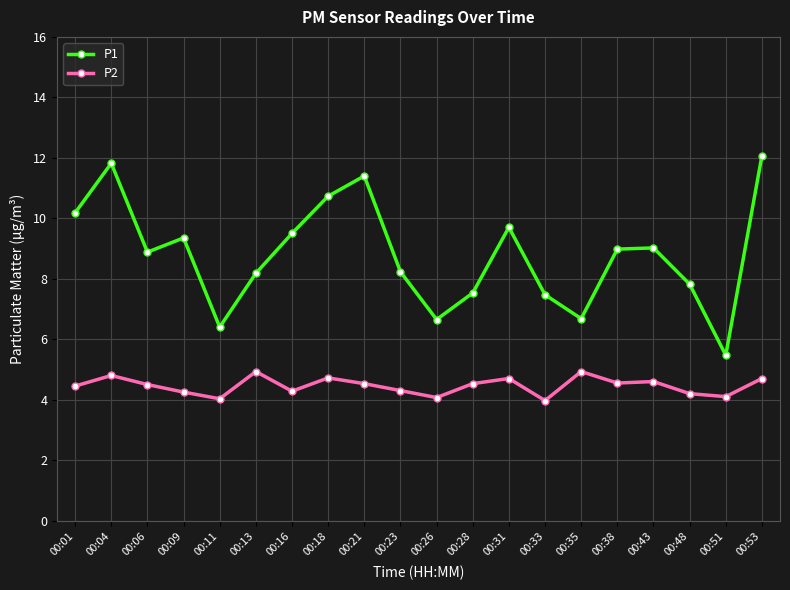

What is the average value of the P2 series?

4.5